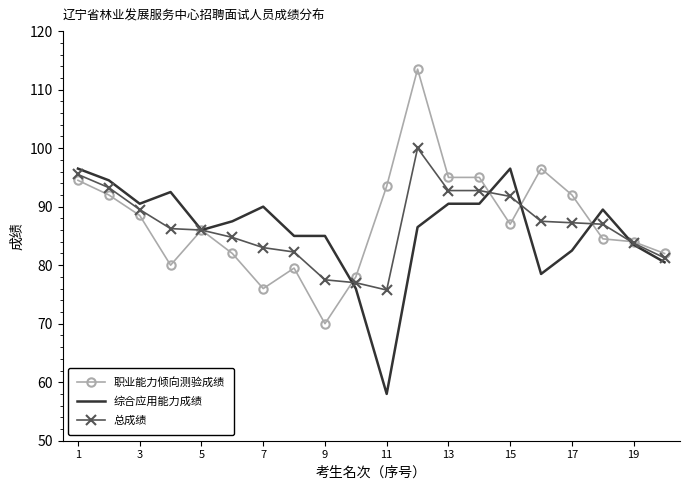

Rank the series by their maximum value, from highest to lowest.

职业能力倾向测验成绩, 总成绩, 综合应用能力成绩